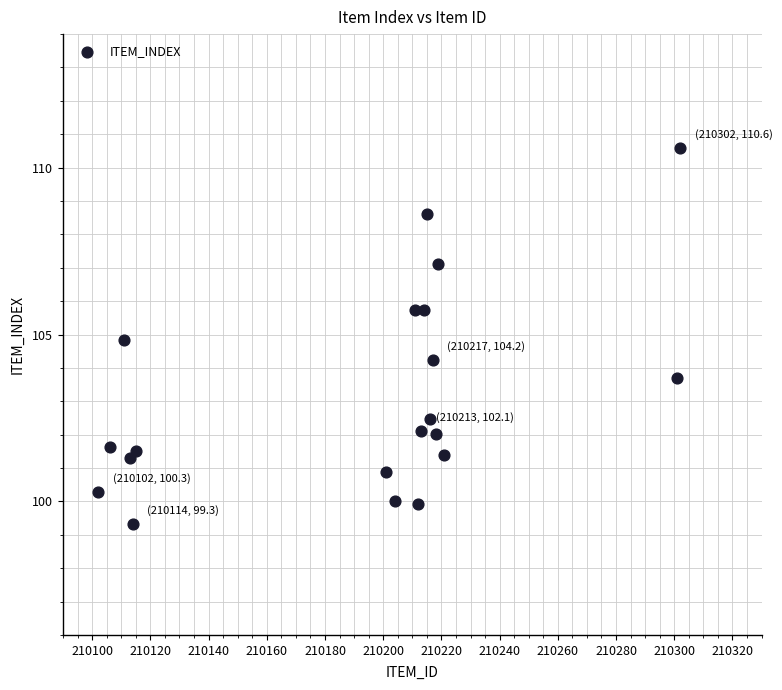

What is the range of X values (max minus min)?

200.0